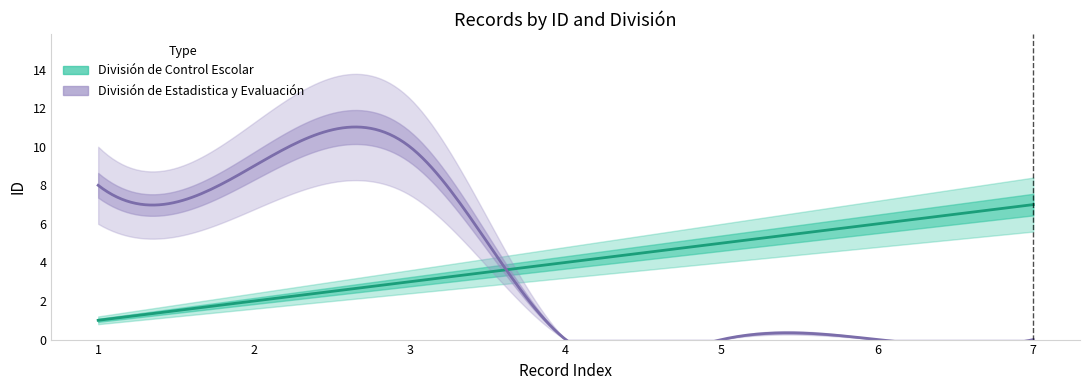

Is it true that División de Estadistica y Evaluación equals 15 at 2?

False